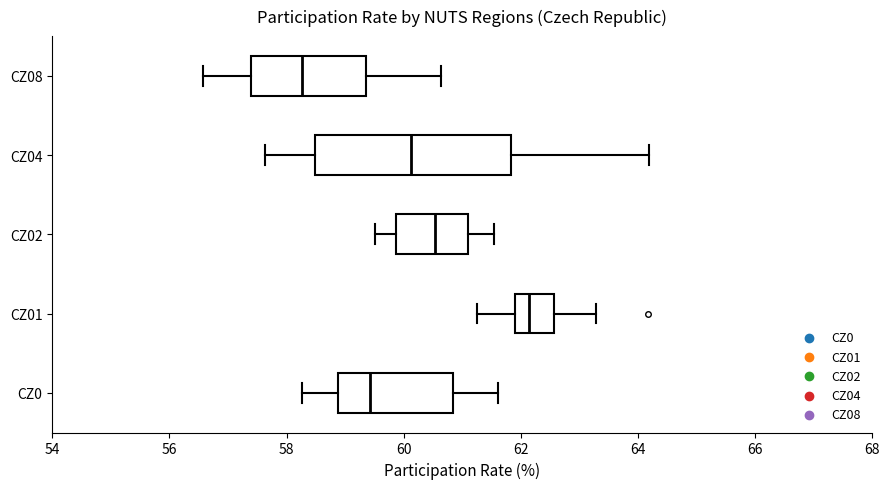

Which box has the furthest to the left median line?

CZ08